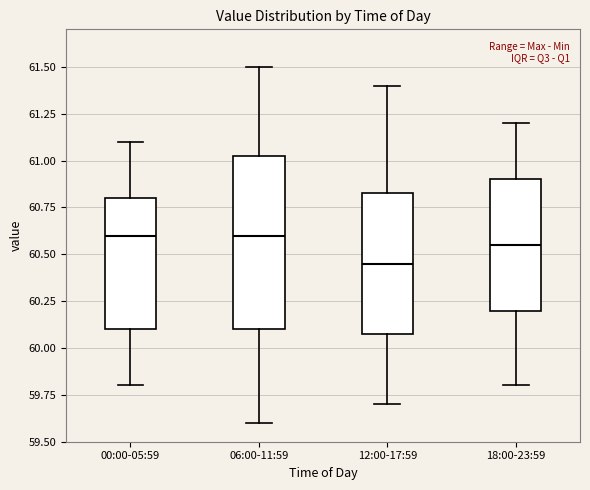

Where does the median line of the box for 18:00-23:59 sit on the y-axis? The values are not printed on the chart, so give them approximately, as read against the axis.

60.55